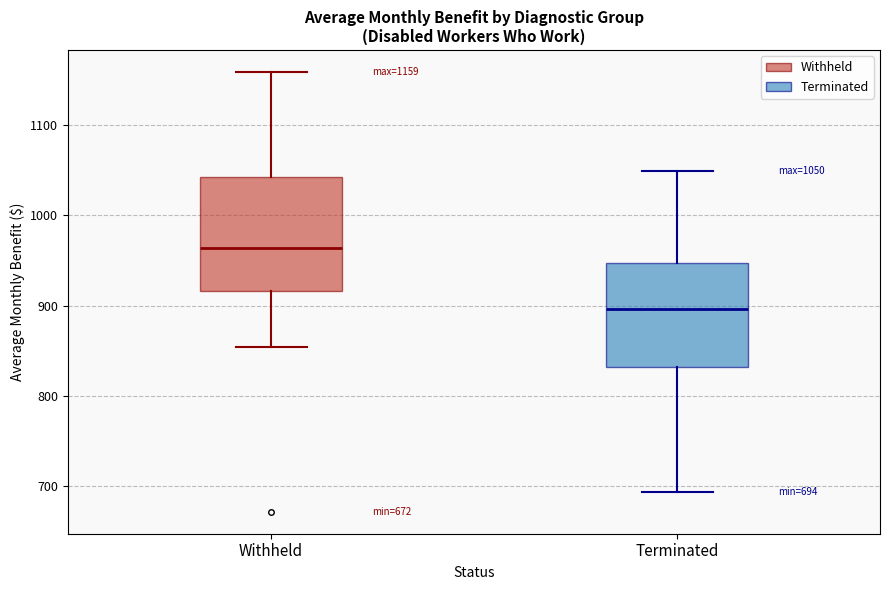

Which box's median line is the highest?

Withheld